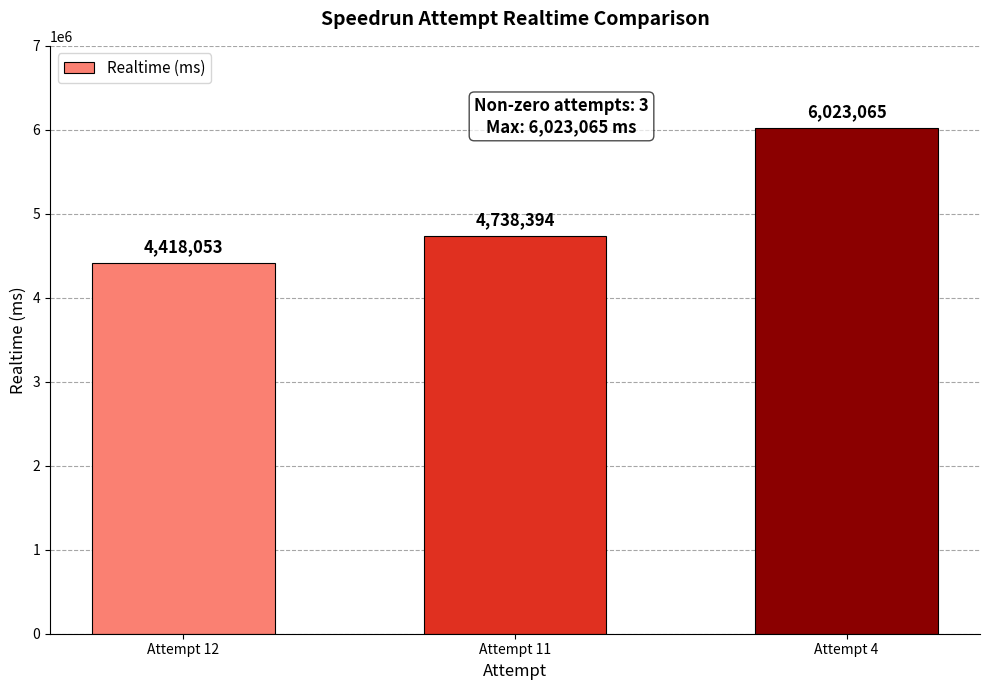

Where is the data nearest to the value 5220559?

Attempt 11